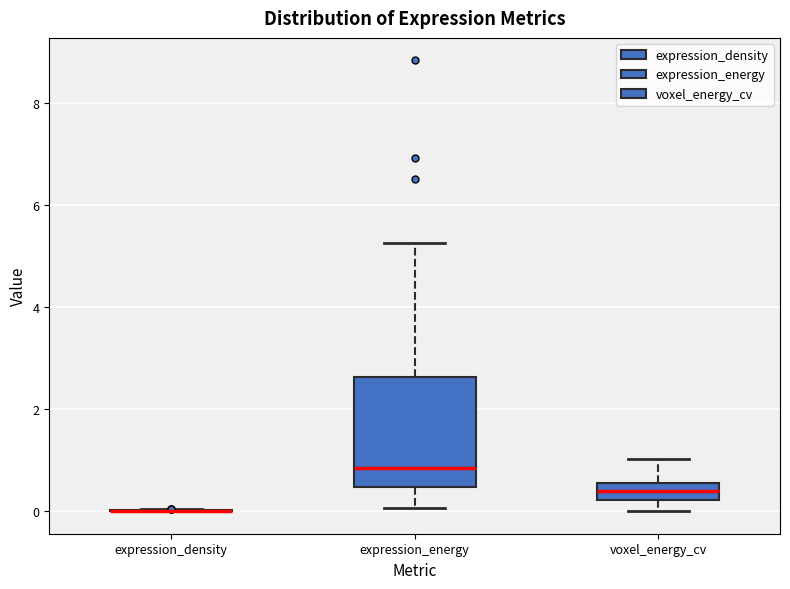

Comparing the boxes themselves (not the whiskers), which one is the tallest?

expression_energy